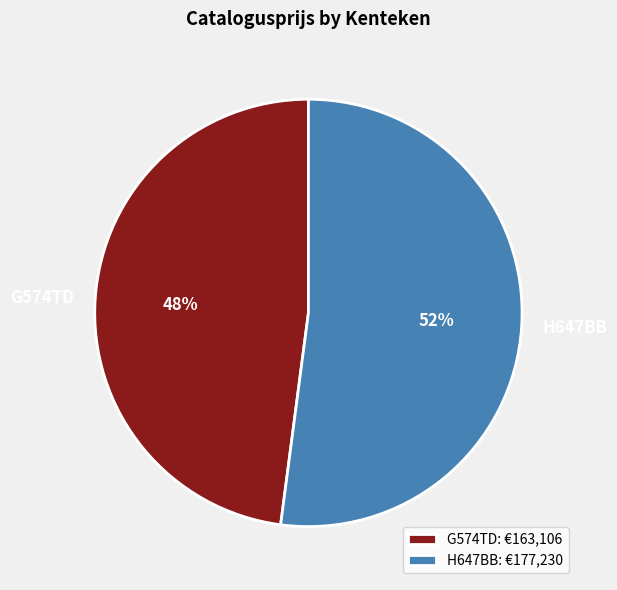

How many slices are in this pie chart?

2